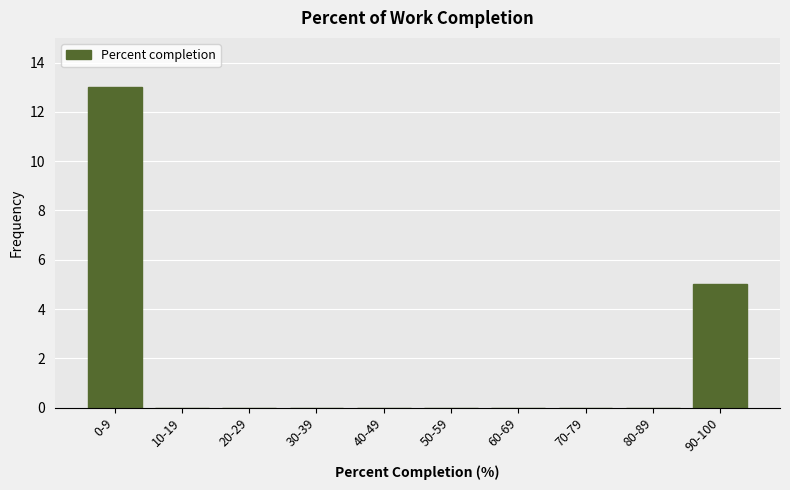

Reading left to right, what are all the values shown in this chart?

0-9=13	10-19=0	20-29=0	30-39=0	40-49=0	50-59=0	60-69=0	70-79=0	80-89=0	90-100=5